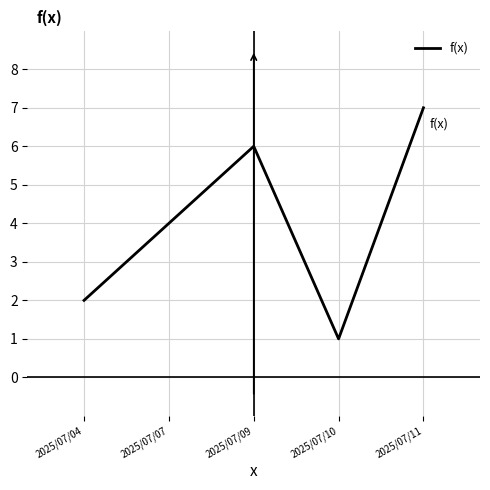

Where is the data nearest to the value 4?

2025/07/07